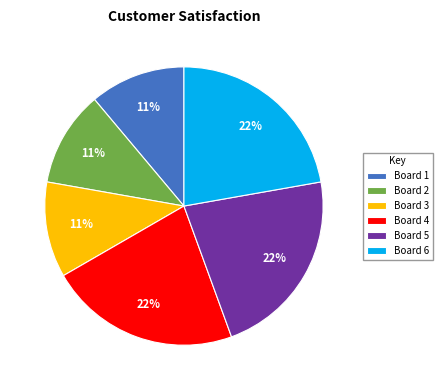

To the nearest percent, what is the combined percentage of Board 5 and Board 6?

44%